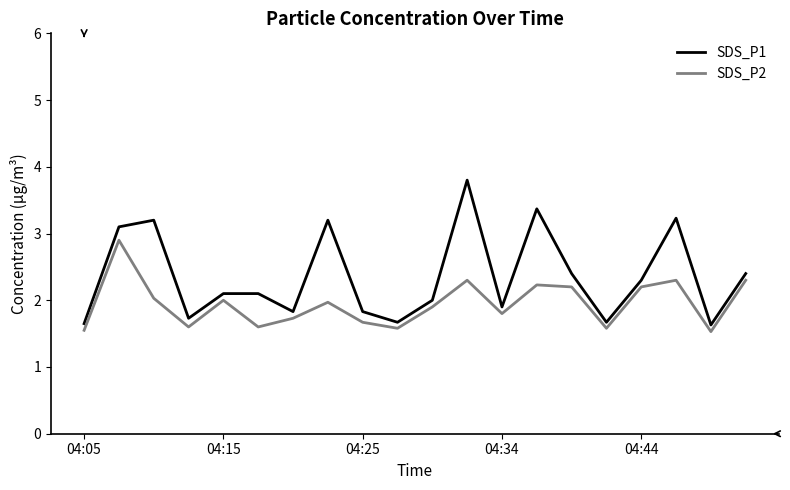

True or false: SDS_P1 and SDS_P2 intersect in this chart.

False